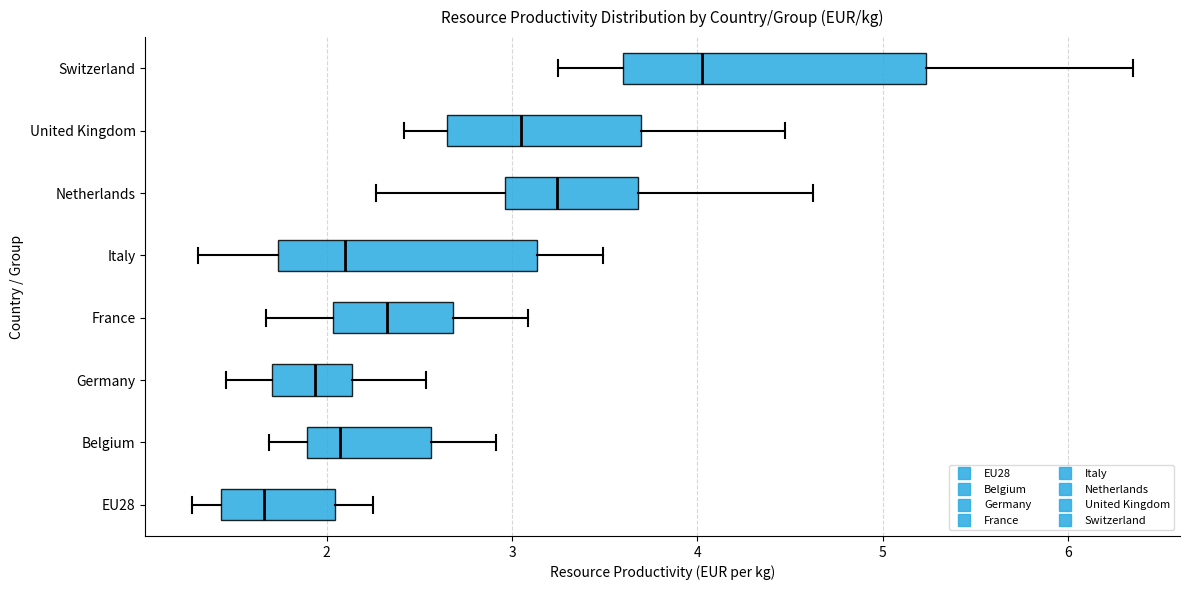

Reading bottom to top, transcribe this box plot: for each box, give where its median line is, the range the box spans, and where its two whiskers end, as read against the x-axis. The values are not printed on the chart, so give them approximately, as read against the axis.

EU28: median 1.7, box 1.4 to 2.0, whiskers 1.3 to 2.3
Belgium: median 2.1, box 1.9 to 2.6, whiskers 1.7 to 2.9
Germany: median 1.9, box 1.7 to 2.1, whiskers 1.5 to 2.5
France: median 2.3, box 2.0 to 2.7, whiskers 1.7 to 3.1
Italy: median 2.1, box 1.7 to 3.1, whiskers 1.3 to 3.5
Netherlands: median 3.2, box 3.0 to 3.7, whiskers 2.3 to 4.6
United Kingdom: median 3.1, box 2.6 to 3.7, whiskers 2.4 to 4.5
Switzerland: median 4.0, box 3.6 to 5.2, whiskers 3.2 to 6.3